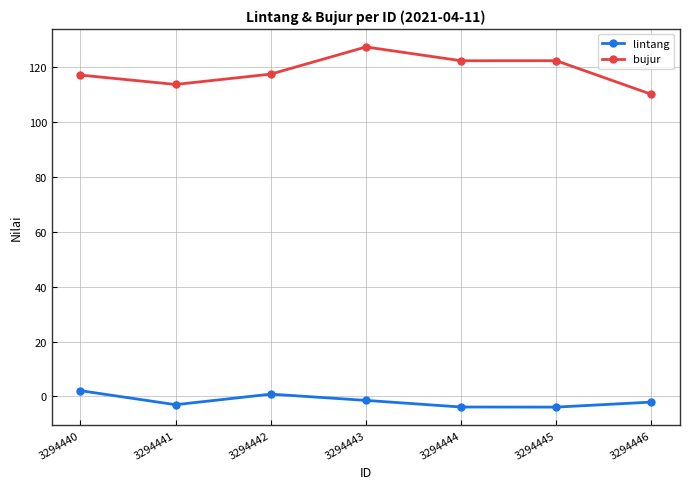

Where does the lintang series first go above -2?

3294440